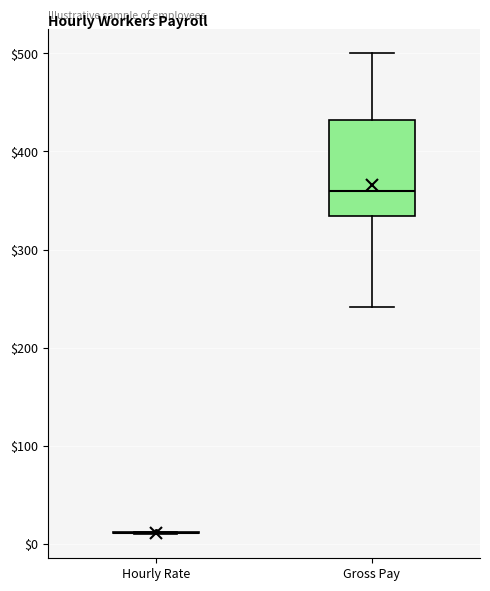

Comparing the boxes themselves (not the whiskers), which one is the tallest?

Gross Pay